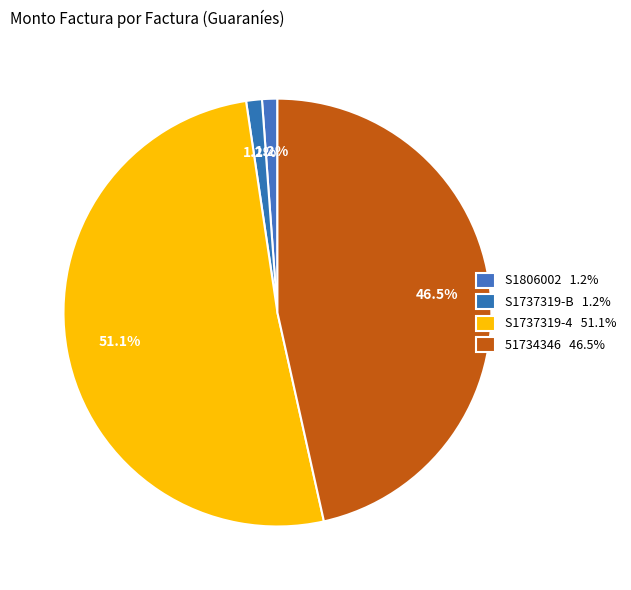

To the nearest percent, what portion does S1737319-B represent?

1%